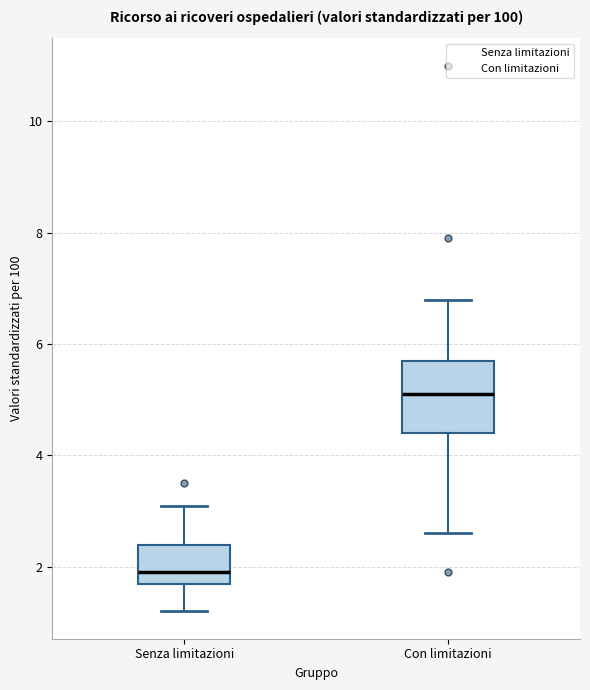

Which box has the highest median line?

Con limitazioni